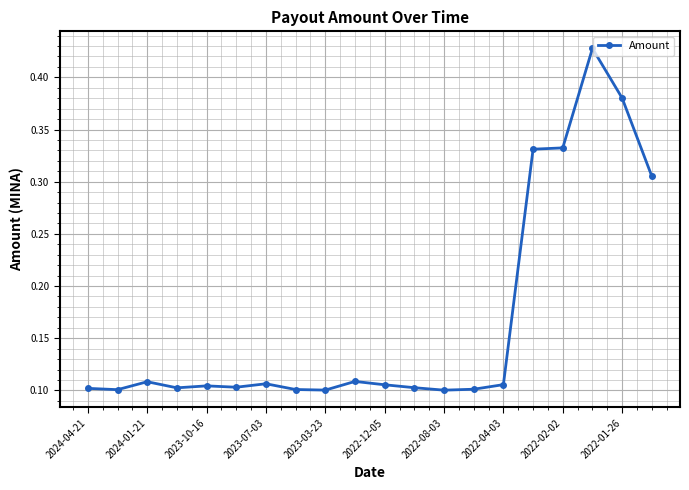

True or false: there are more than 1 points higher than both neighbors.

True